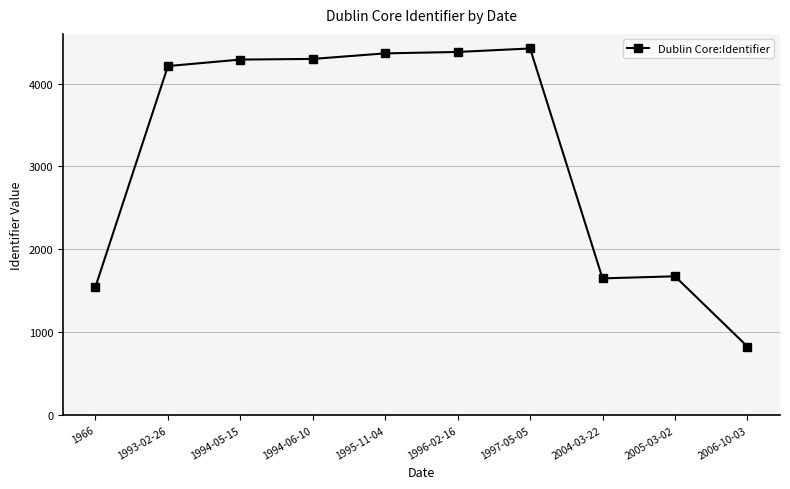

What is the smallest value displayed?

828